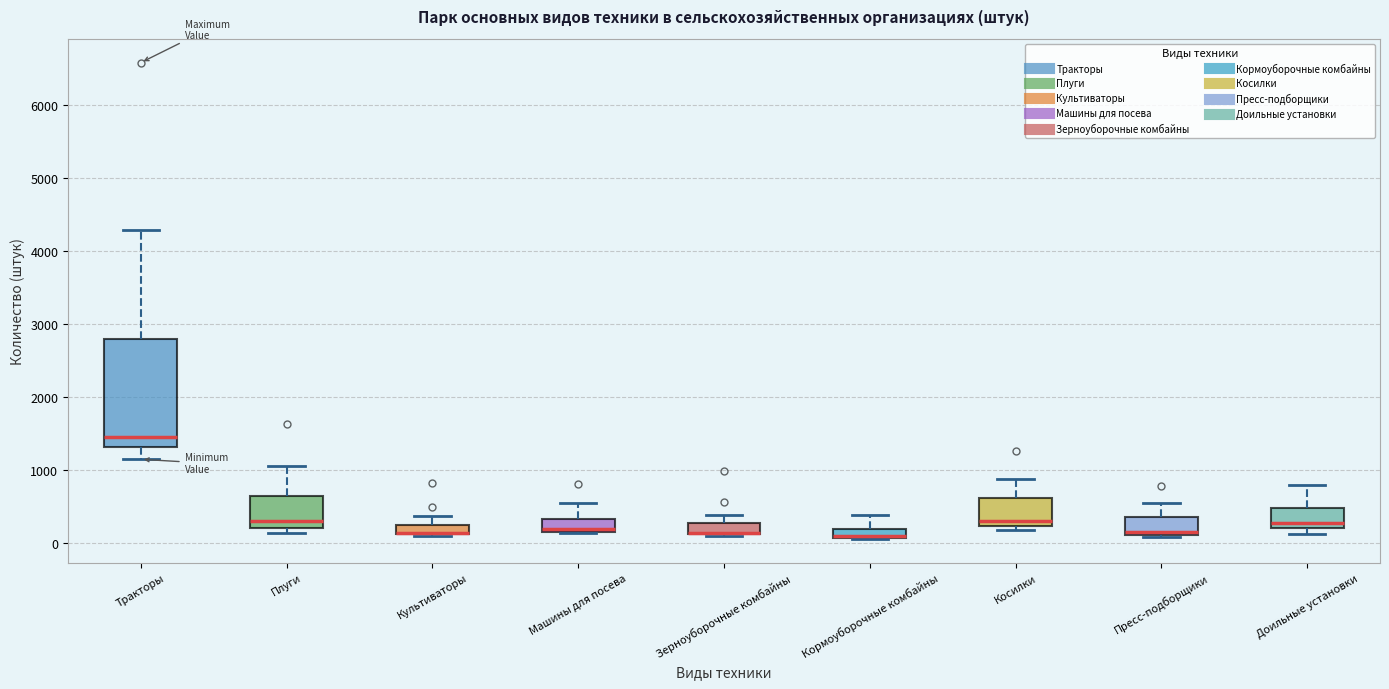

Comparing the boxes themselves (not the whiskers), which one is the tallest?

Тракторы